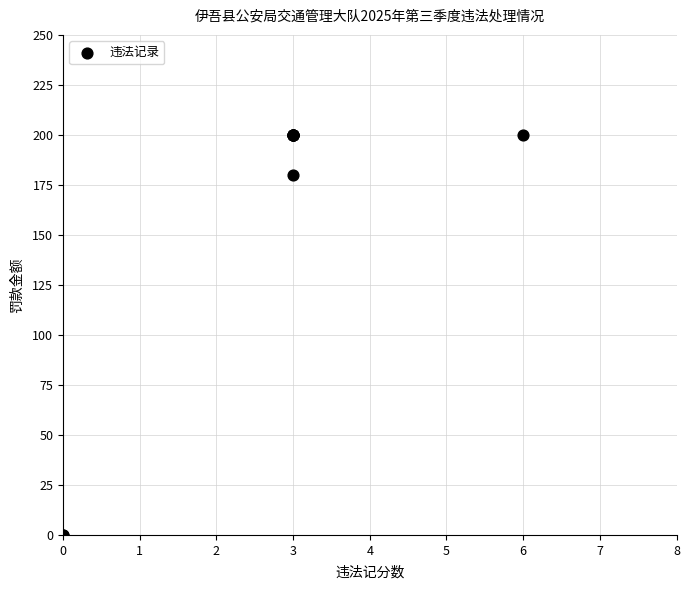

What Y value in the scatter plot is closest to 100?

180